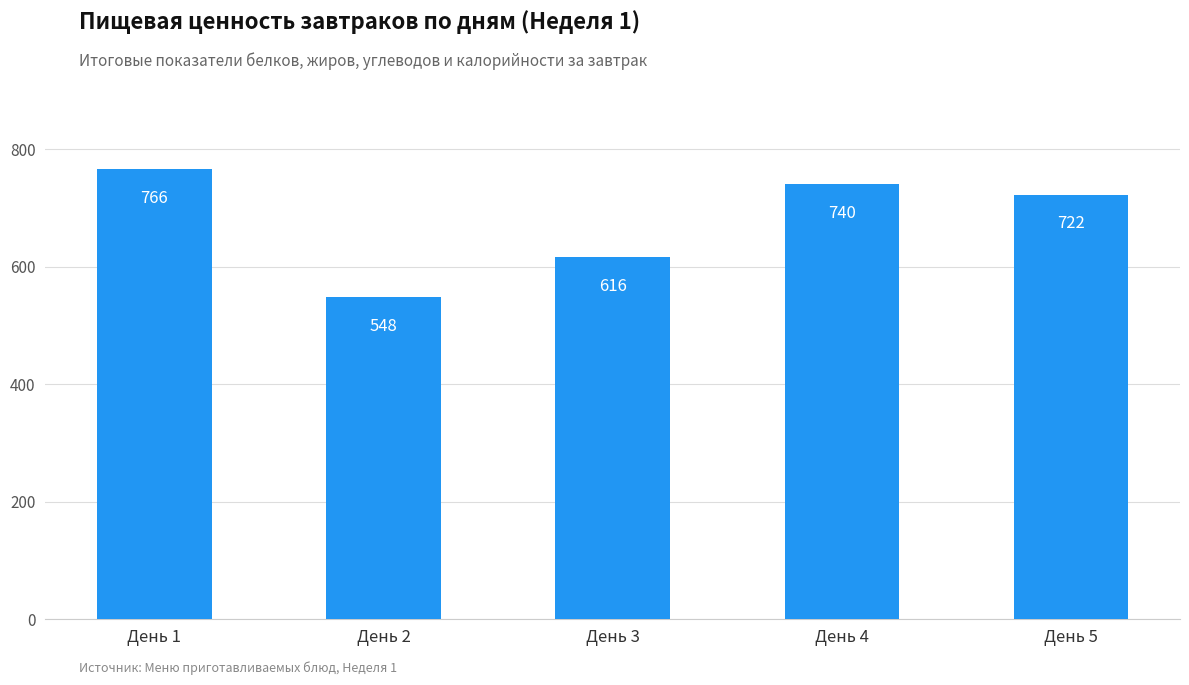

Reading right to left, list all the values displayed in this chart.

День 5=722	День 4=740	День 3=616	День 2=548	День 1=766